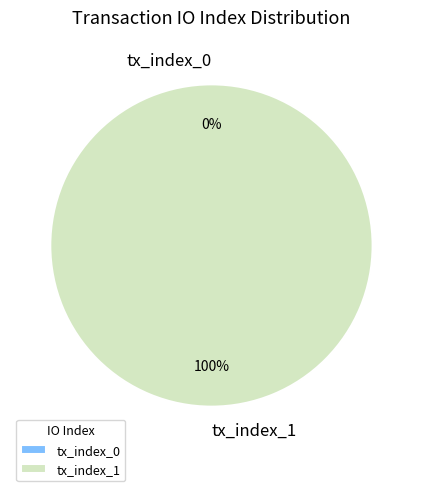

Is the sum of tx_index_0 and tx_index_1 greater than half?

Yes